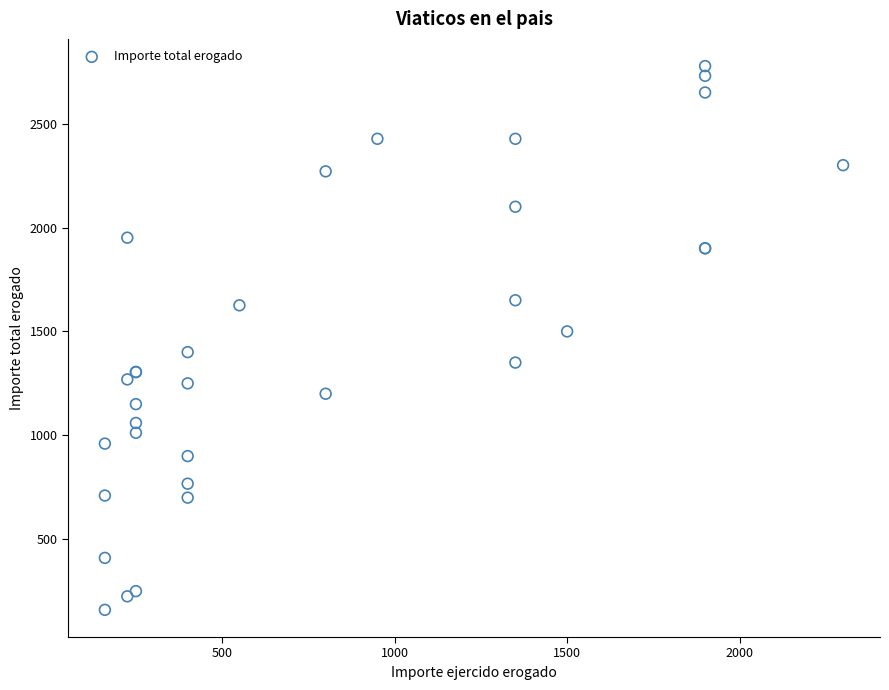

What Y value in the scatter plot is closest to 1468?

1500.0